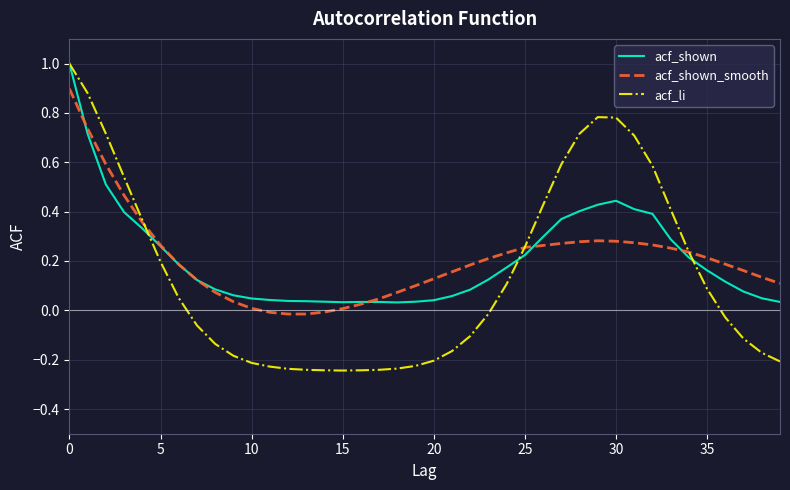

How many lines are shown in the chart?

3